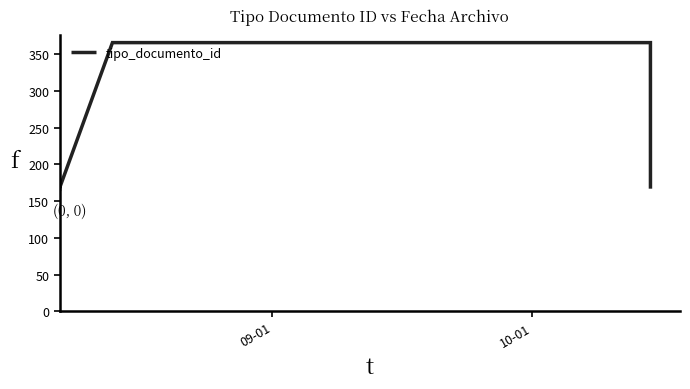

How many lines are shown in the chart?

1